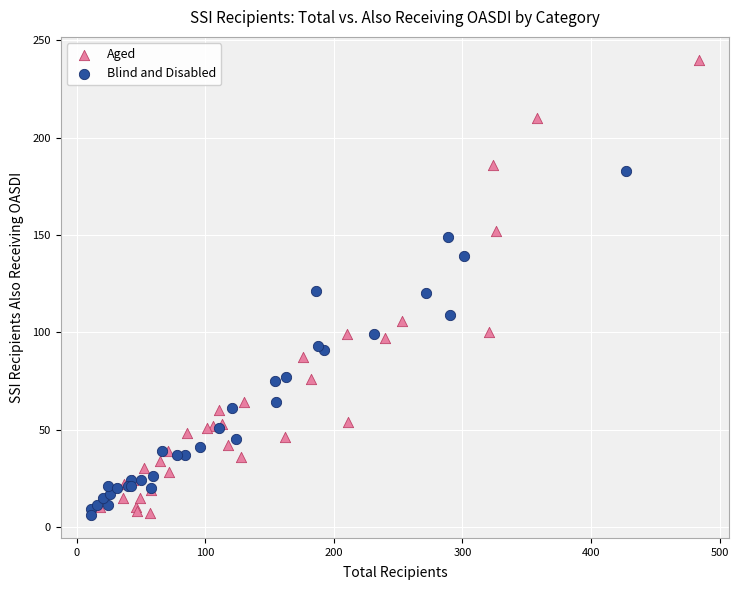

Which series has the widest spread of Y values?

Aged